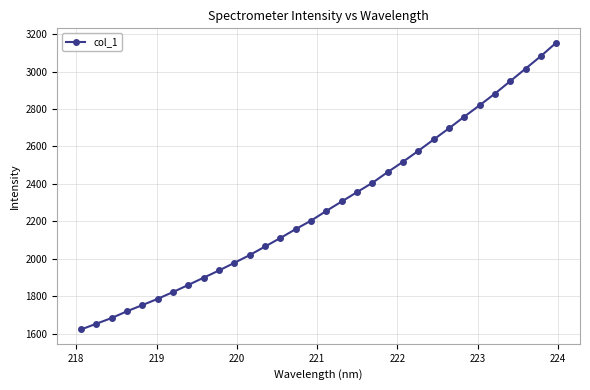

What is the sum of all values?

73148.3